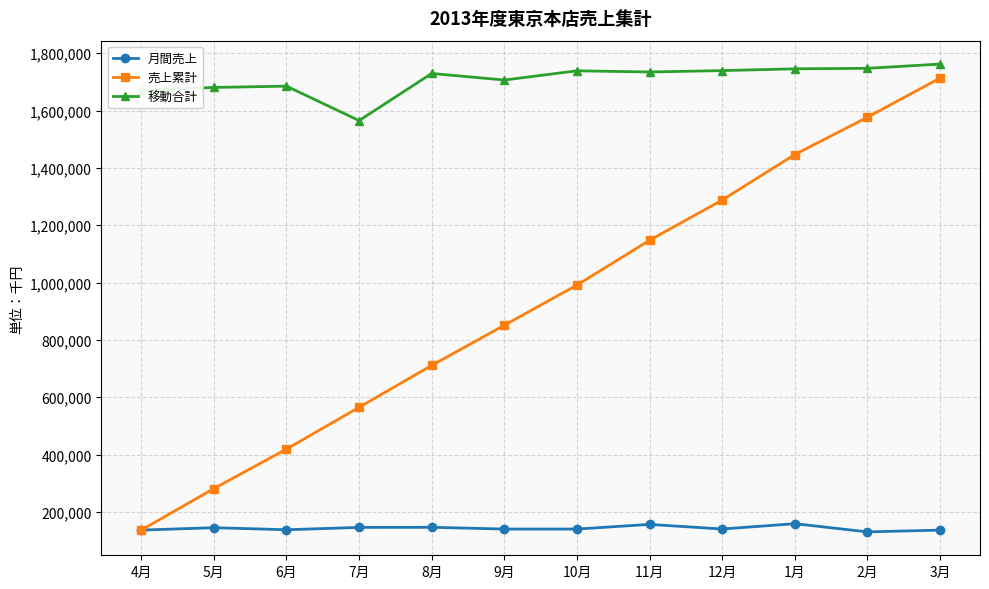

Which series has the largest total across all categories?

移動合計